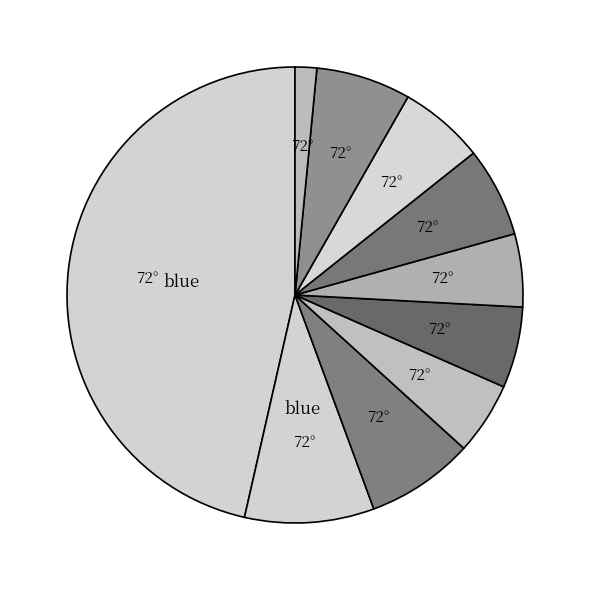

Count the number of slices in the pie.

10